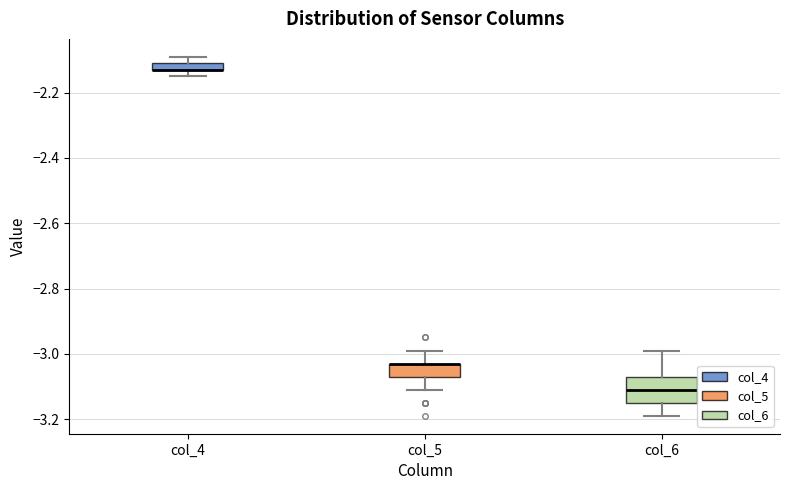

Which box is the tallest, from its lower edge to its upper edge?

col_6